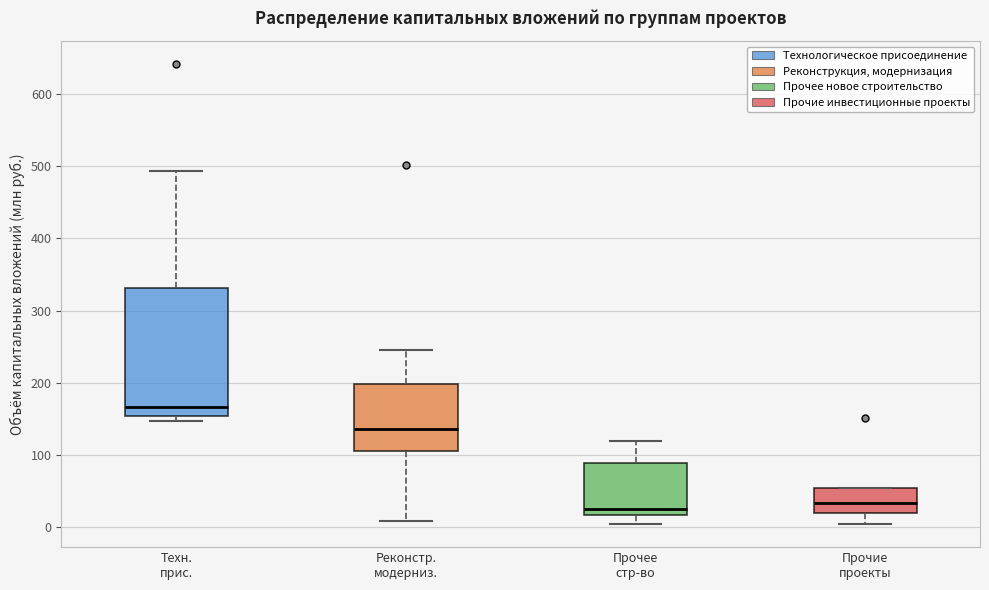

Reading left to right, transcribe this box plot: for each box, give where its median line is, the range the box spans, and where its two whiskers end, as read against the y-axis. The values are not printed on the chart, so give them approximately, as read against the axis.

Техн. прис.: median 170, box 150 to 330, whiskers 150 (just below the box's lower edge) to 490
Реконстр. модерниз.: median 140, box 100 to 200, whiskers 10 to 250
Прочее стр-во: median 20 (just above the box's lower edge), box 20 to 90, whiskers 0 to 120
Прочие проекты: median 30, box 20 to 50, whiskers 0 to 50